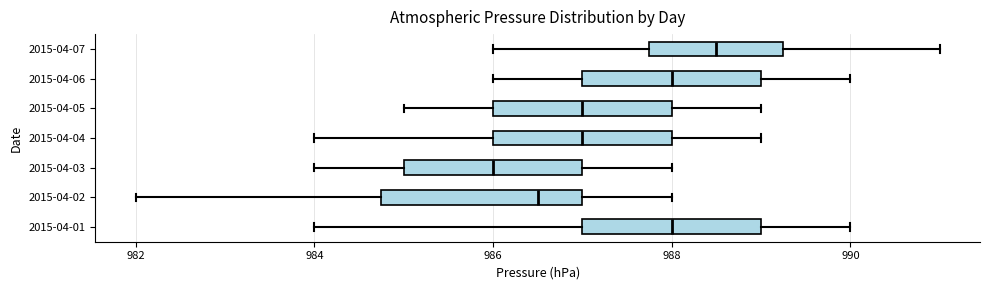

Which box has the furthest to the left median line?

2015-04-03